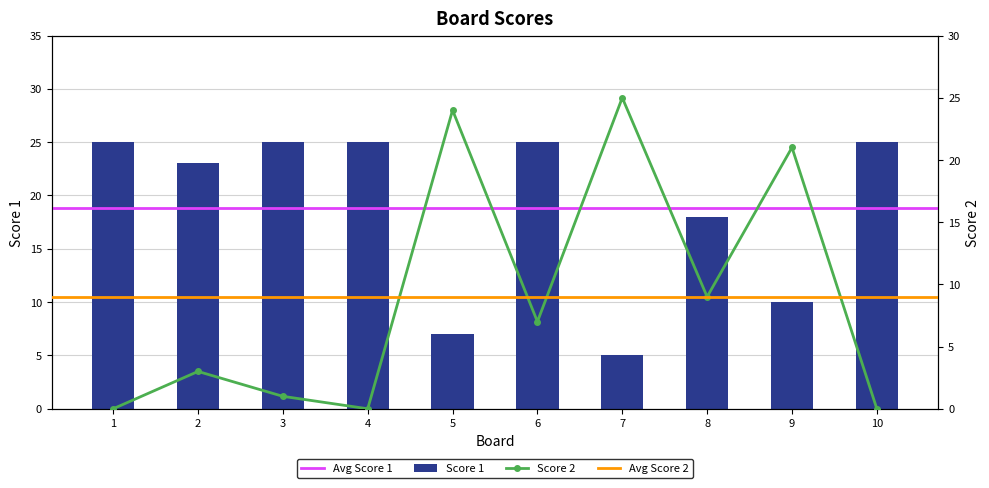

Which label corresponds to the smallest value in the chart?

1